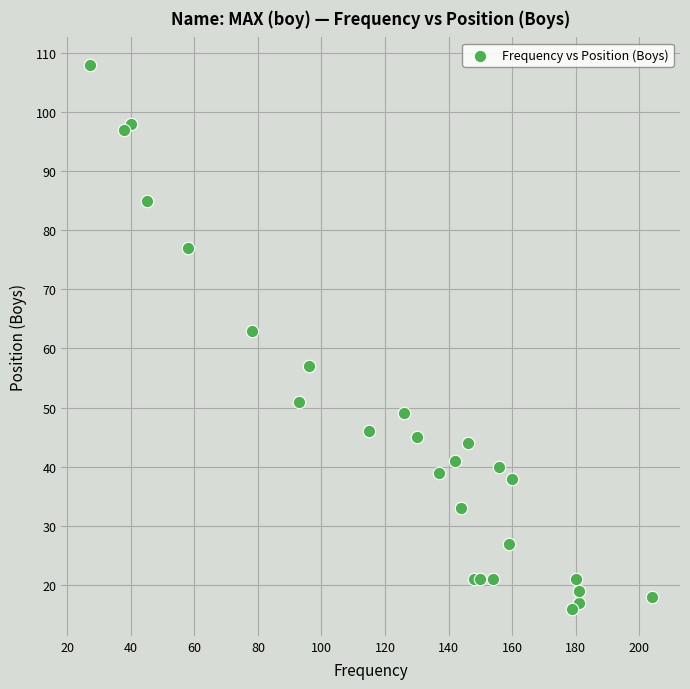

What is the range of X values (max minus min)?

177